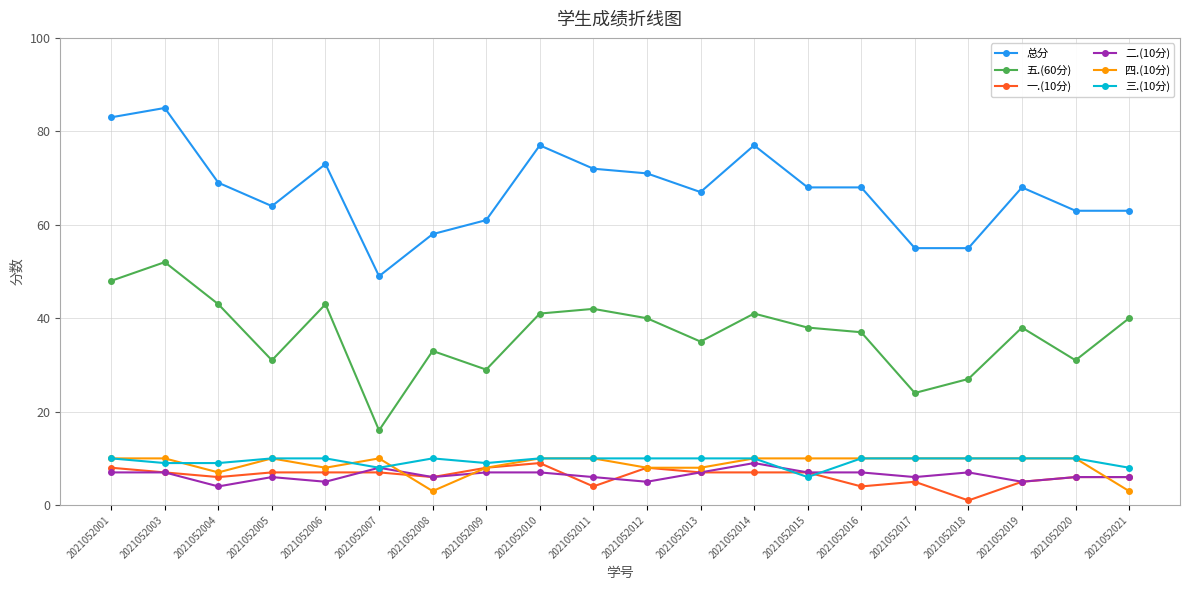

Is this an area chart (filled region under the line)?

No